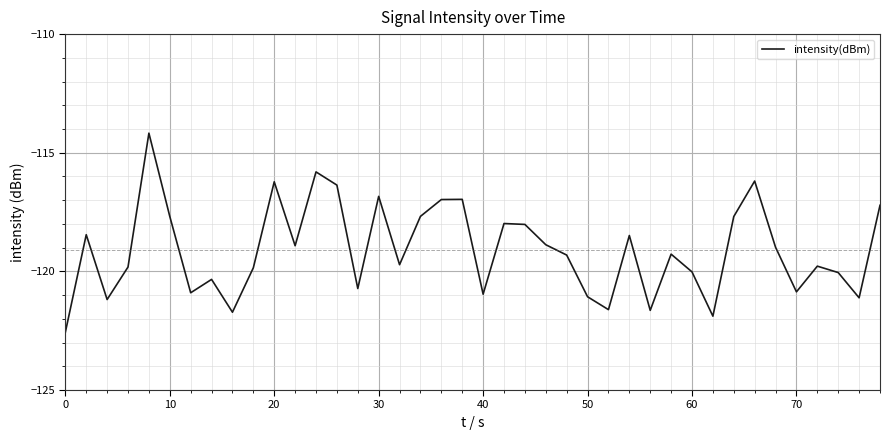

What is the difference between the maximum and minimum values?

8.4